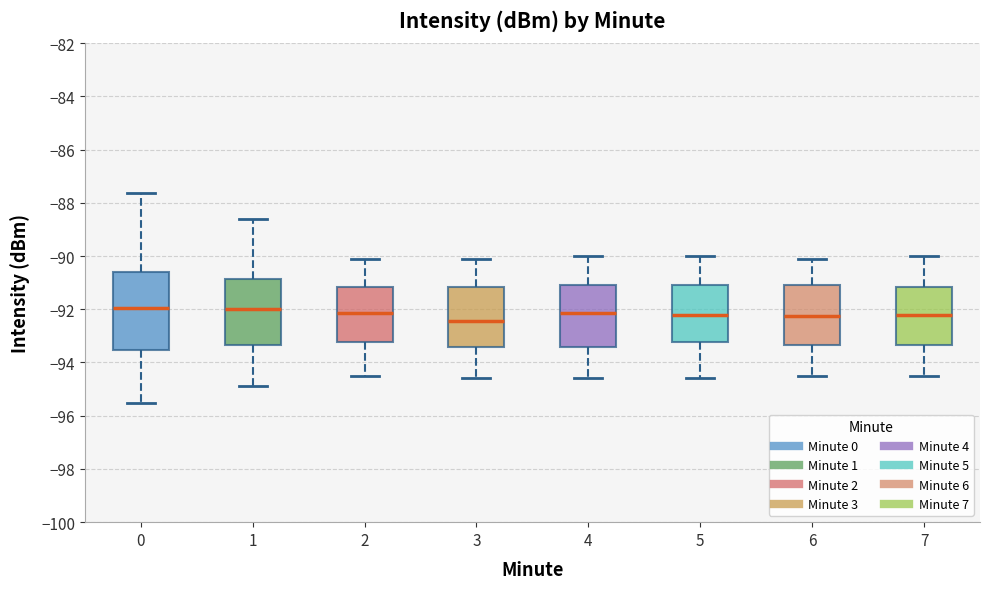

Reading left to right, transcribe this box plot: for each box, give where its median line is, the range the box spans, and where its two whiskers end, as read against the y-axis. The values are not printed on the chart, so give them approximately, as read against the axis.

0: median -92.0, box -93.6 to -90.6, whiskers -95.6 to -87.6
1: median -92.0, box -93.4 to -90.8, whiskers -94.8 to -88.6
2: median -92.2, box -93.2 to -91.2, whiskers -94.4 to -90.0
3: median -92.4, box -93.4 to -91.2, whiskers -94.6 to -90.0
4: median -92.2, box -93.4 to -91.0, whiskers -94.6 to -90.0
5: median -92.2, box -93.2 to -91.0, whiskers -94.6 to -90.0
6: median -92.2, box -93.4 to -91.0, whiskers -94.4 to -90.0
7: median -92.2, box -93.4 to -91.2, whiskers -94.4 to -90.0